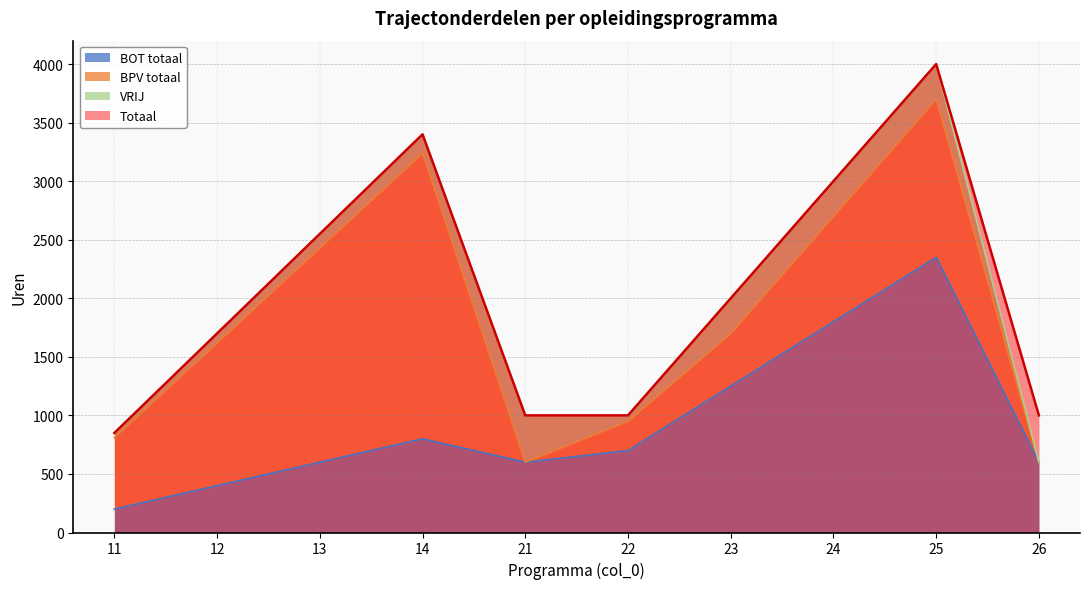

Where is the first local maximum for BOT totaal?

14